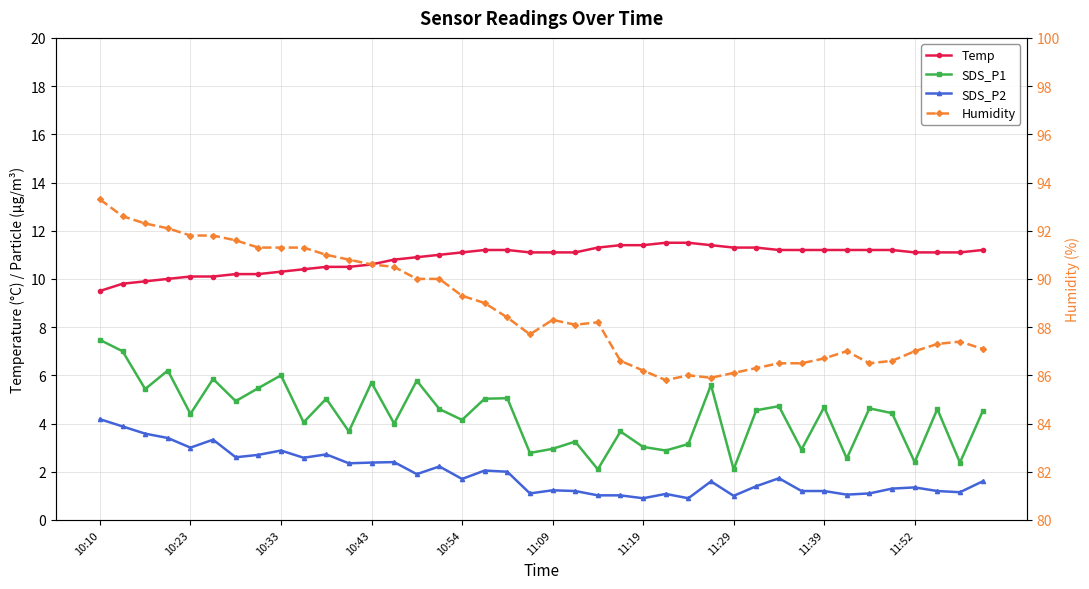

What is the approximate value of Humidity at 11?

90.8